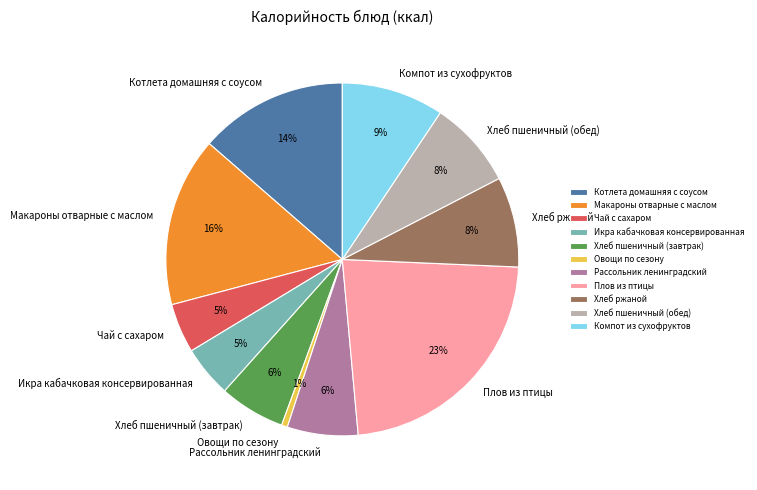

Which category has the biggest portion of the pie?

Плов из птицы